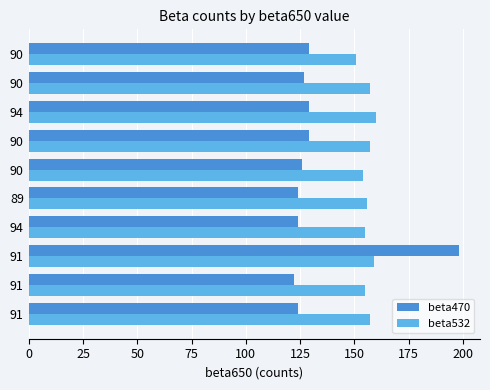

What are all the series names shown in the legend?

beta470, beta532